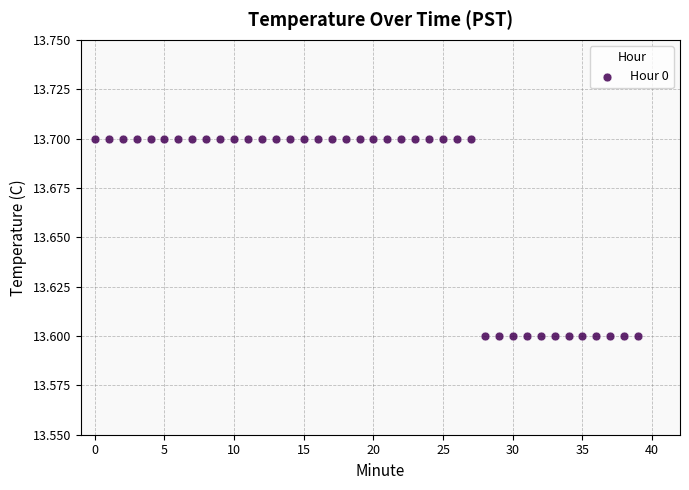

How many data points are displayed?

40